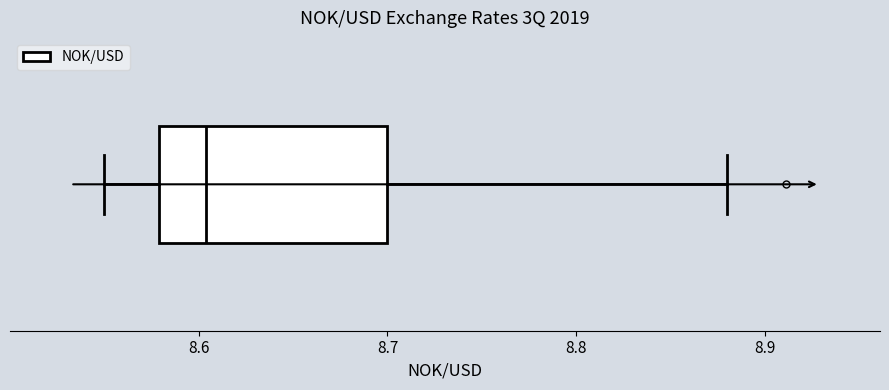

Read this box plot against the x-axis: the position of the median line, the range covered by the box, and the ends of both whiskers. The values are not printed on the chart, so give them approximately, as read against the axis.

median 8.60, box 8.58 to 8.70, whiskers 8.55 to 8.88